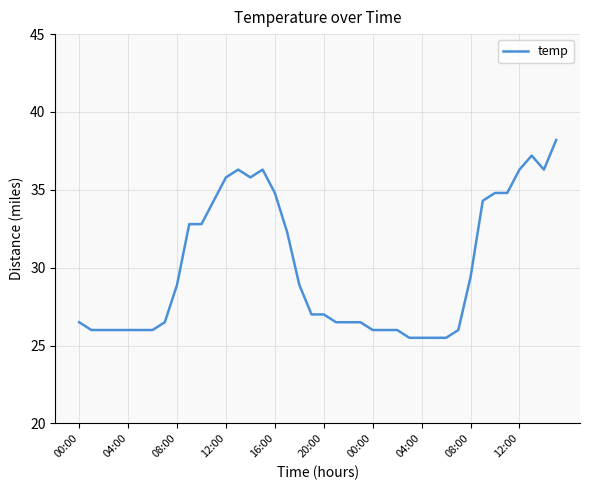

How many lines are shown in the chart?

1